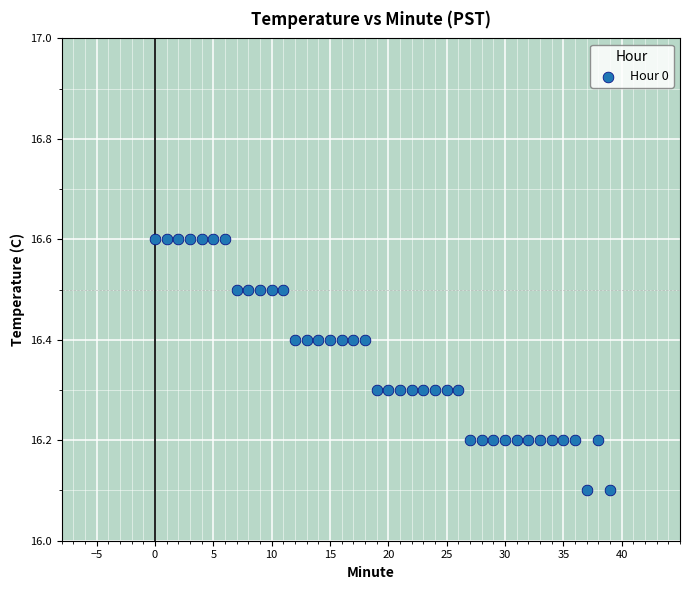

What is the range of Y values (max minus min)?

0.5